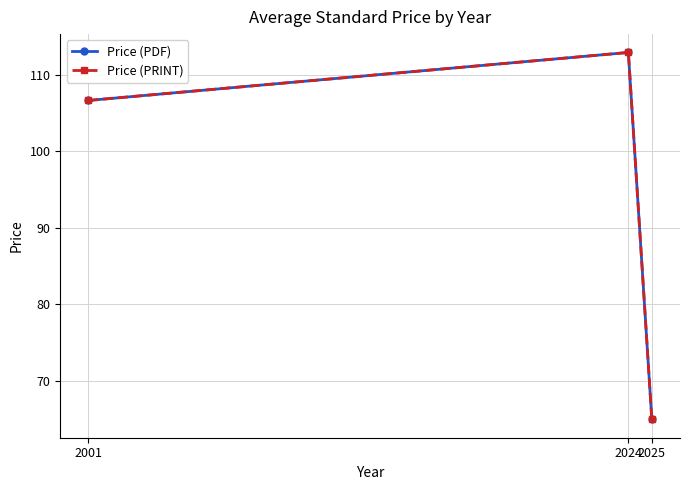

Is this an area chart (filled region under the line)?

No